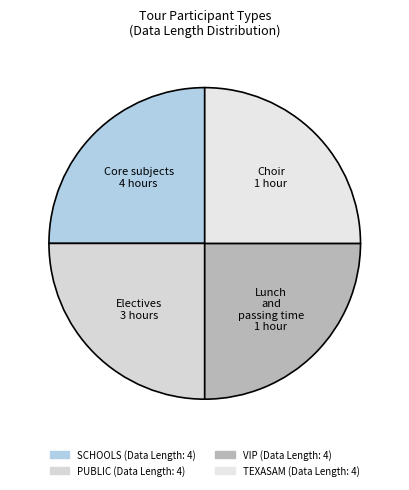

Approximately how many times larger is the value at Electives 3 hours compared to Choir 1 hour?

1.0